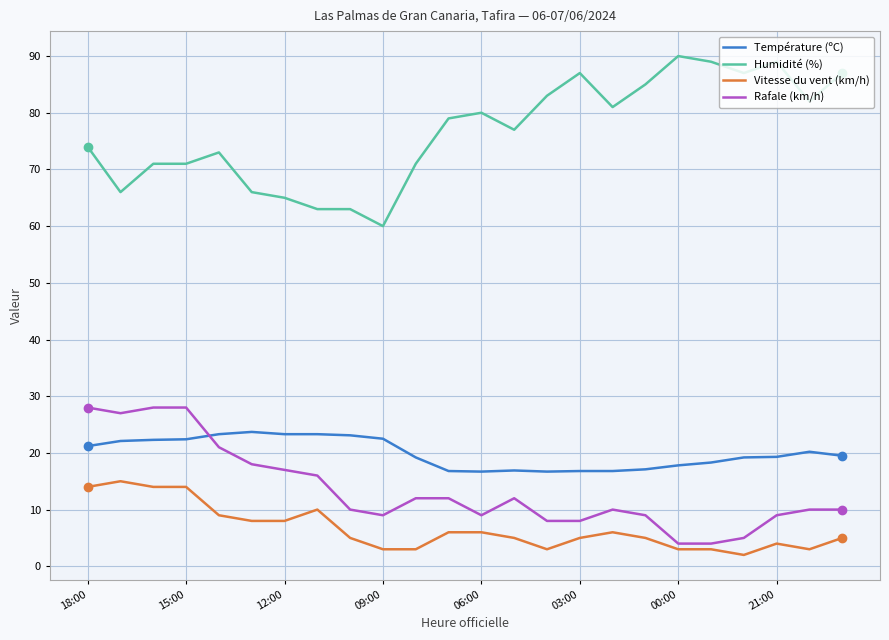

List the series in order of their peak value, highest first.

Humidité (%), Rafale (km/h), Température (ºC), Vitesse du vent (km/h)